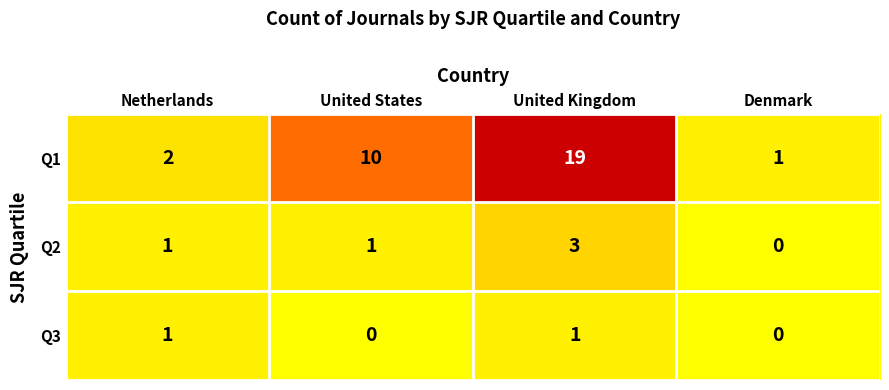

The Q1 series shows 27 at United Kingdom. True or false?

False